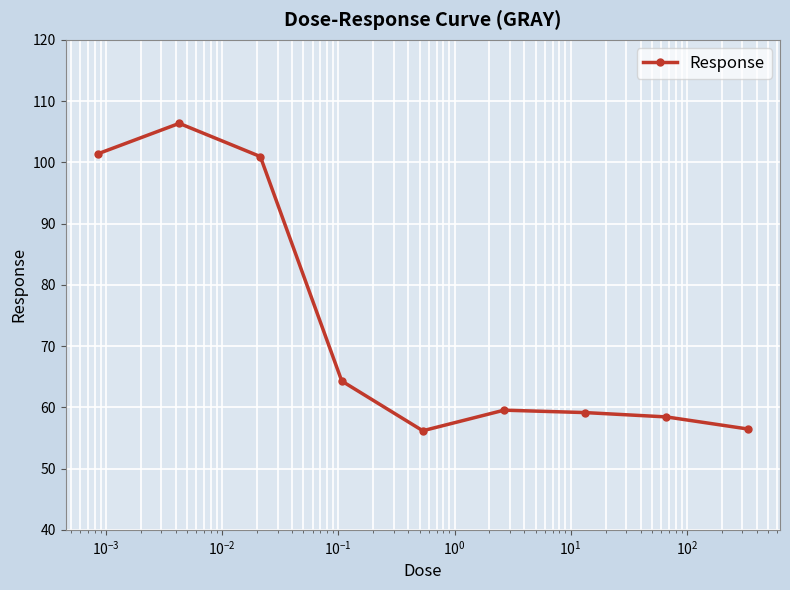

What is the smallest value displayed?

56.2